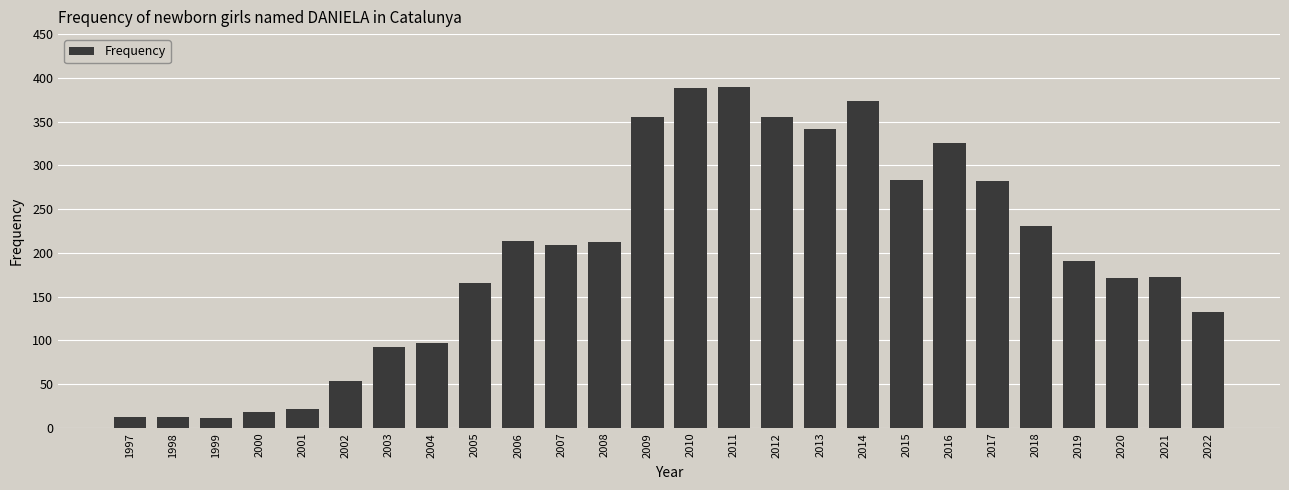

What is the minimum value shown in the chart?

11